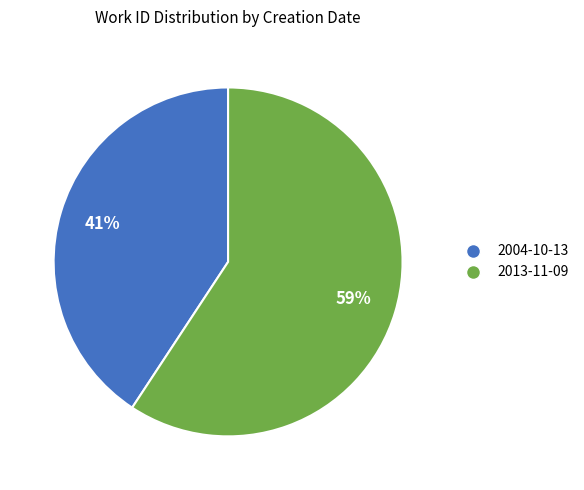

Combined, do 2004-10-13 and 2013-11-09 account for over 50%?

Yes